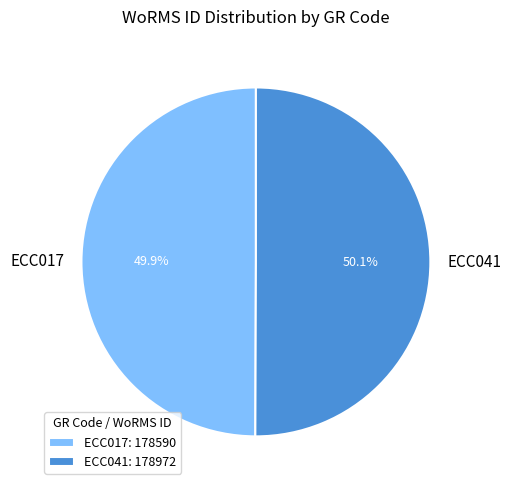

Is it true that ECC017 is 59% of the pie?

False